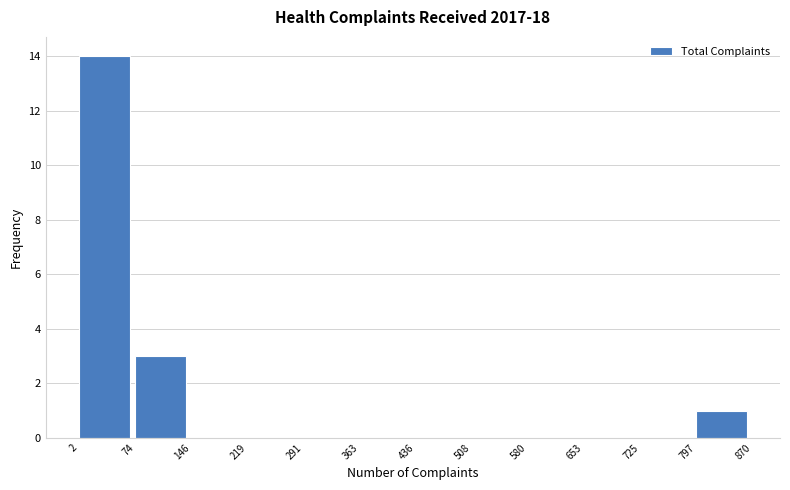

Reading left to right, transcribe this chart: for each bar, give the range it covers on the x-axis and its height. The values are not printed on the chart, so give them approximately, as read against the axis.

2 to 74: 14
74 to 146: 3
146 to 219: 0
219 to 291: 0
291 to 363: 0
363 to 436: 0
436 to 508: 0
508 to 580: 0
580 to 653: 0
653 to 725: 0
725 to 797: 0
797 to 870: 1